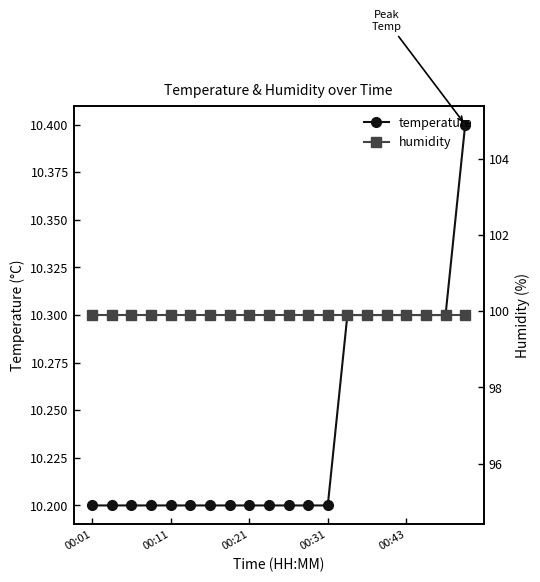

Reading left to right, list all the values displayed in this chart.

temperature: 10.2	10.2	10.2	10.2	10.2	10.2	10.2	10.2	10.2	10.2	10.2	10.2	10.2	10.3	10.3	10.3	10.3	10.3	10.3	10.4
humidity: 99.9	99.9	99.9	99.9	99.9	99.9	99.9	99.9	99.9	99.9	99.9	99.9	99.9	99.9	99.9	99.9	99.9	99.9	99.9	99.9